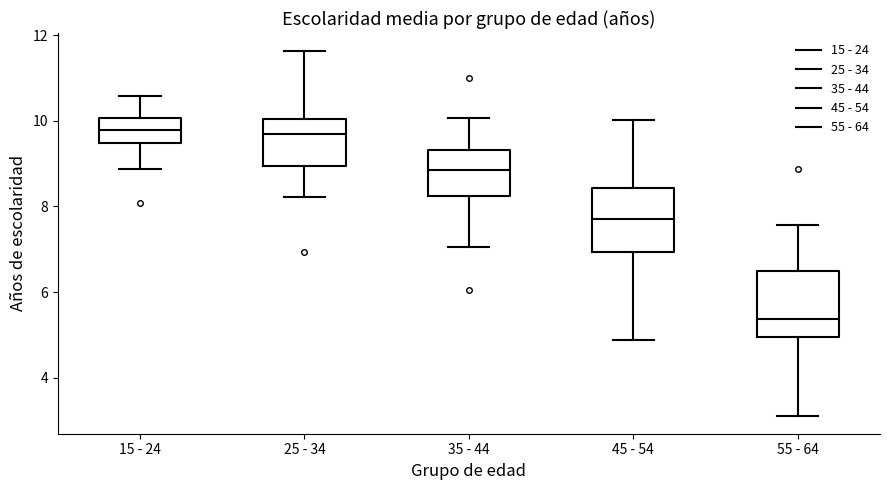

Which box's median line is the lowest?

55 - 64